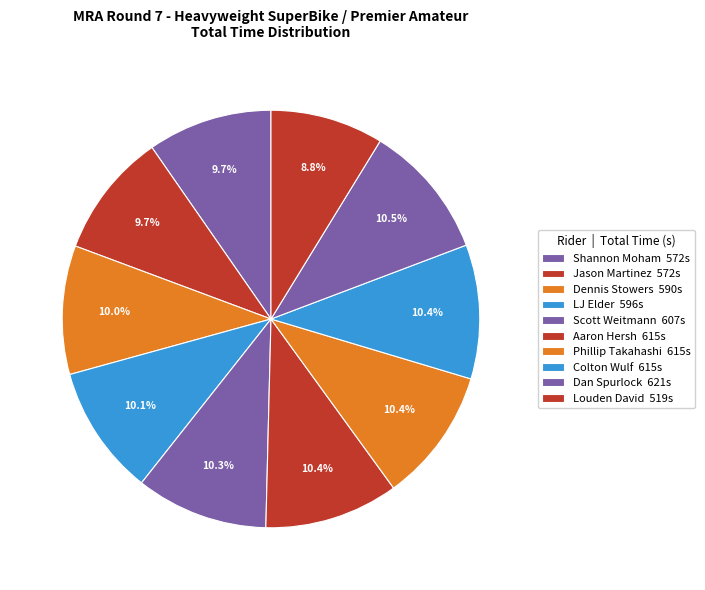

How many segments does this pie chart have?

10